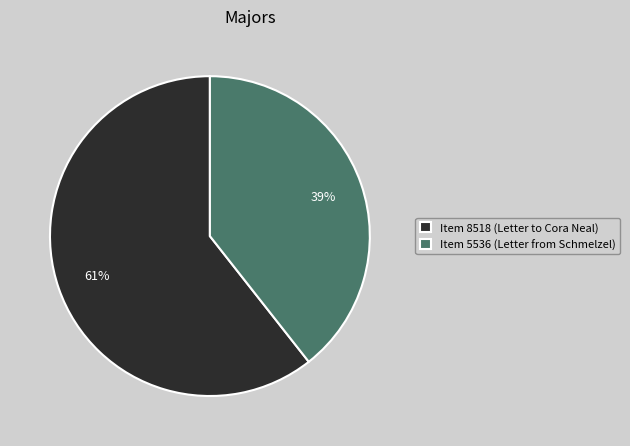

How many segments does this pie chart have?

2